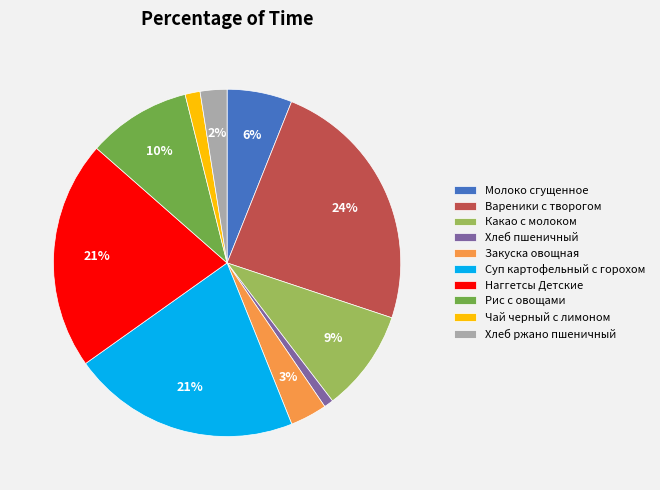

To the nearest percent, what is the difference between the largest and smallest slice percentages?

23%